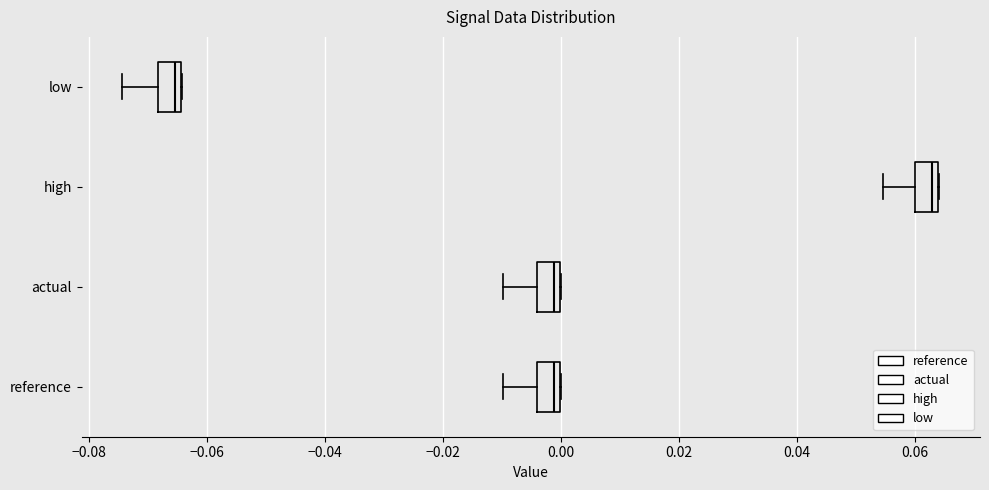

Reading bottom to top, read every box against the x-axis: the position of its median line, the range the box covers, and the ends of its whiskers. The values are not printed on the chart, so give them approximately, as read against the axis.

reference: median -0.002, box -0.004 to 0.000, whiskers -0.010 to 0.000
actual: median -0.002, box -0.004 to 0.000, whiskers -0.010 to 0.000
high: median 0.062, box 0.060 to 0.064, whiskers 0.054 to 0.064
low: median -0.066, box -0.068 to -0.064, whiskers -0.074 to -0.064